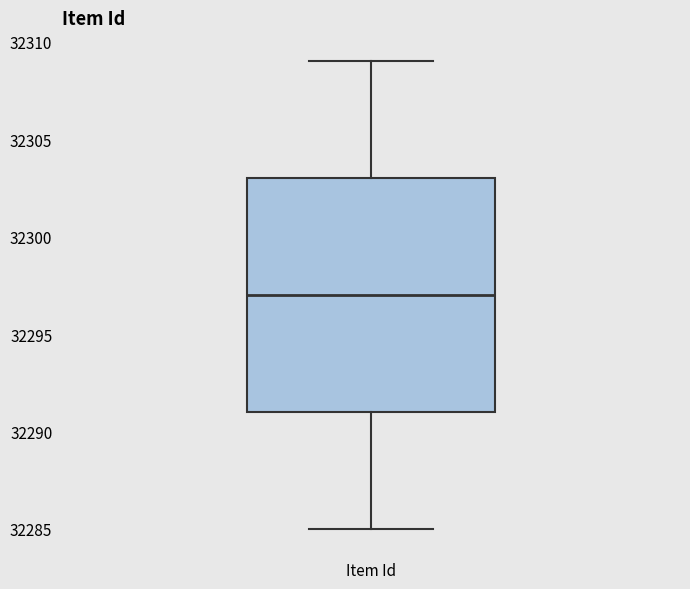

Read this box plot against the y-axis: the position of the median line, the range covered by the box, and the ends of both whiskers. The values are not printed on the chart, so give them approximately, as read against the axis.

median 32297, box 32291 to 32303, whiskers 32285 to 32309